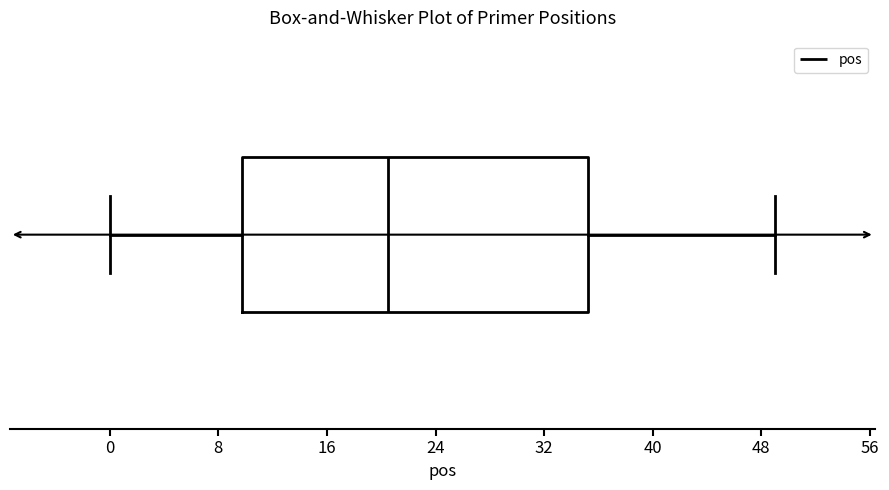

Read this box plot against the x-axis: the position of the median line, the range covered by the box, and the ends of both whiskers. The values are not printed on the chart, so give them approximately, as read against the axis.

median 21, box 10 to 35, whiskers 0 to 49